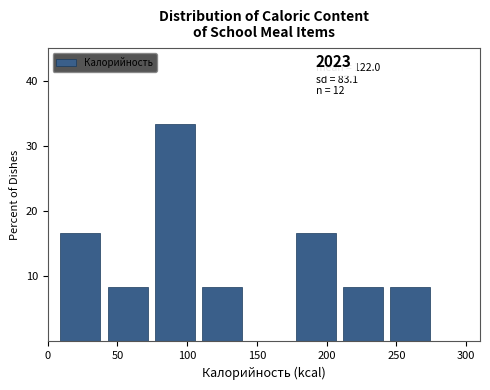

Over which range of the x-axis is the bar tallest?

75 to 110